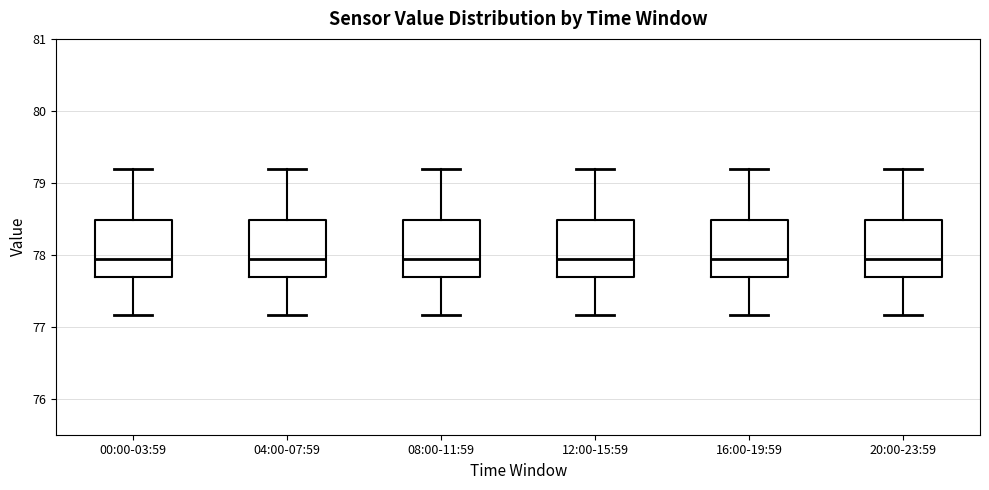

Reading left to right, read every box against the y-axis: the position of its median line, the range the box covers, and the ends of its whiskers. The values are not printed on the chart, so give them approximately, as read against the axis.

00:00-03:59: median 77.9, box 77.7 to 78.5, whiskers 77.2 to 79.2
04:00-07:59: median 77.9, box 77.7 to 78.5, whiskers 77.2 to 79.2
08:00-11:59: median 77.9, box 77.7 to 78.5, whiskers 77.2 to 79.2
12:00-15:59: median 77.9, box 77.7 to 78.5, whiskers 77.2 to 79.2
16:00-19:59: median 77.9, box 77.7 to 78.5, whiskers 77.2 to 79.2
20:00-23:59: median 77.9, box 77.7 to 78.5, whiskers 77.2 to 79.2